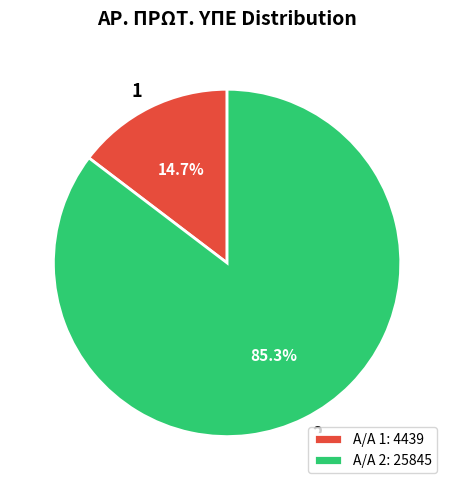

To the nearest percent, what portion does 2 represent?

85%